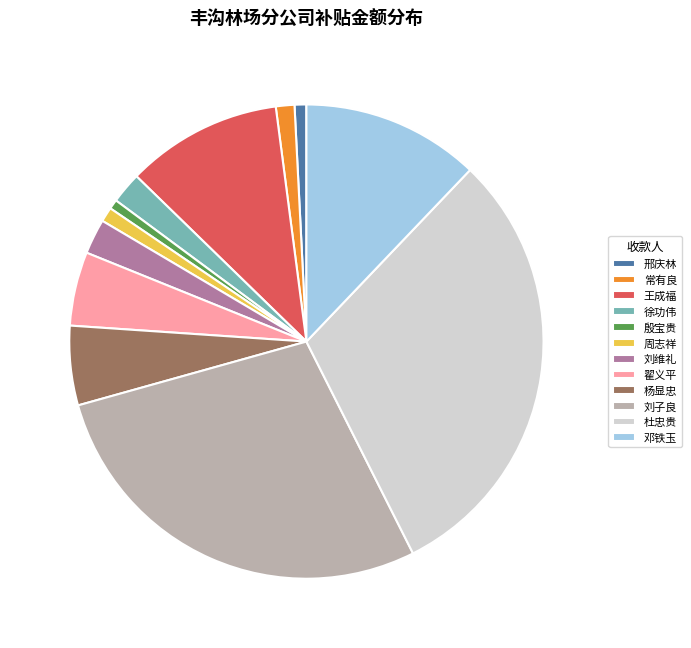

Do 刘维礼 and 杨显忠 together represent more than half of the pie?

No